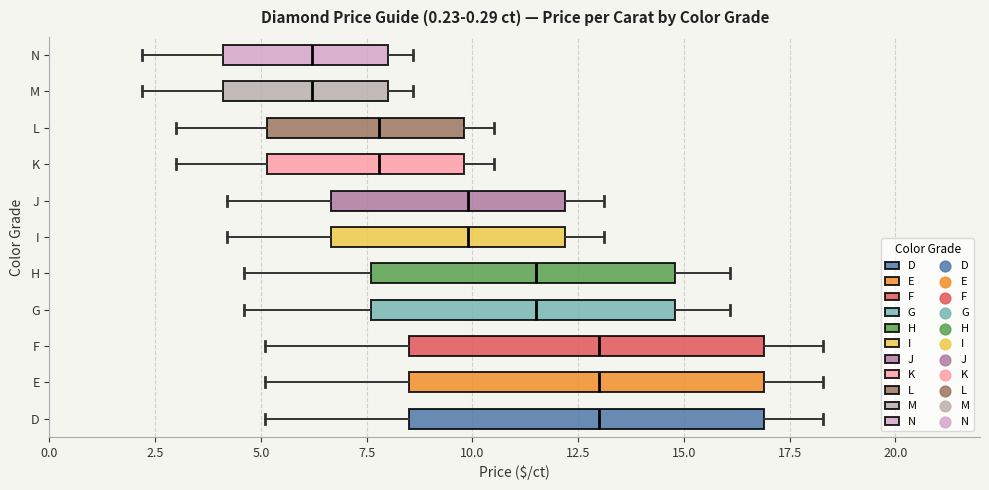

Reading bottom to top, read every box against the x-axis: the position of its median line, the range the box covers, and the ends of its whiskers. The values are not printed on the chart, so give them approximately, as read against the axis.

D: median 13.0, box 8.5 to 17.0, whiskers 5.0 to 18.5
E: median 13.0, box 8.5 to 17.0, whiskers 5.0 to 18.5
F: median 13.0, box 8.5 to 17.0, whiskers 5.0 to 18.5
G: median 11.5, box 7.5 to 15.0, whiskers 4.5 to 16.0
H: median 11.5, box 7.5 to 15.0, whiskers 4.5 to 16.0
I: median 10.0, box 6.5 to 12.0, whiskers 4.0 to 13.0
J: median 10.0, box 6.5 to 12.0, whiskers 4.0 to 13.0
K: median 8.0, box 5.0 to 10.0, whiskers 3.0 to 10.5
L: median 8.0, box 5.0 to 10.0, whiskers 3.0 to 10.5
M: median 6.0, box 4.0 to 8.0, whiskers 2.0 to 8.5
N: median 6.0, box 4.0 to 8.0, whiskers 2.0 to 8.5